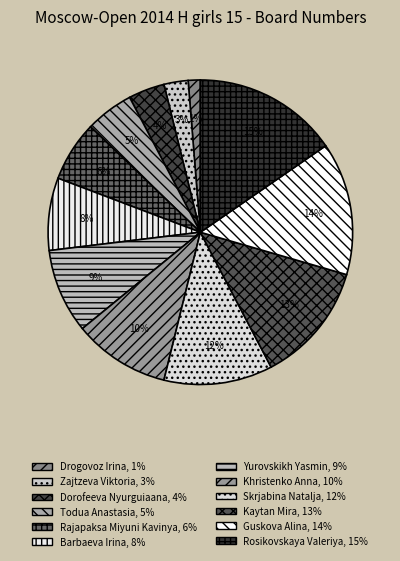

To the nearest percent, what portion does Yurovskikh Yasmin represent?

9%